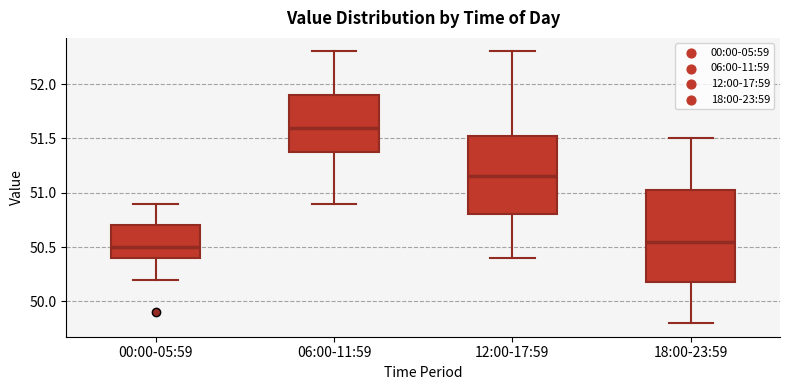

Where does the upper whisker of the box for 12:00-17:59 end on the y-axis? The values are not printed on the chart, so give them approximately, as read against the axis.

52.30